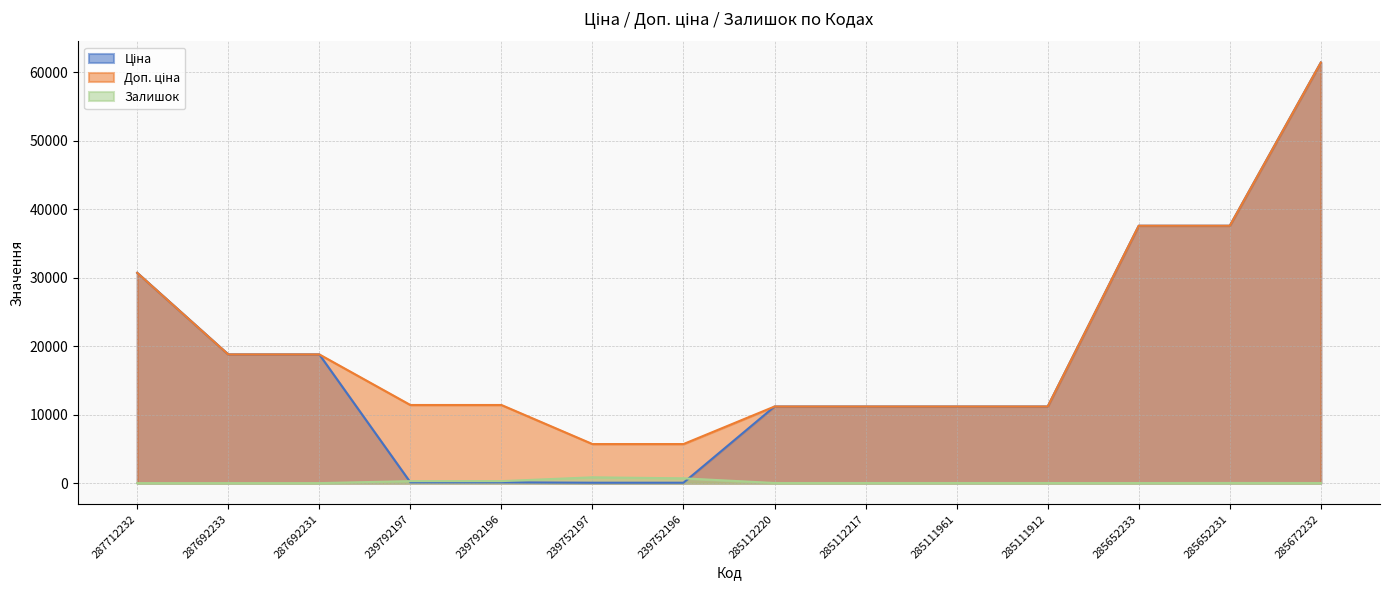

What is the total value across all series at 287692233?

37593.6